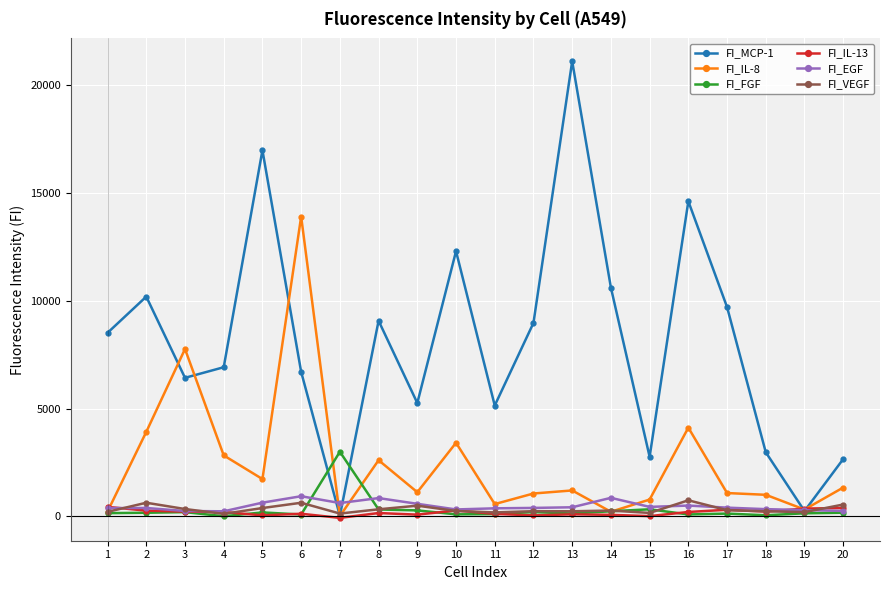

True or false: FI_MCP-1 has more than 0 points higher than both neighbors.

True